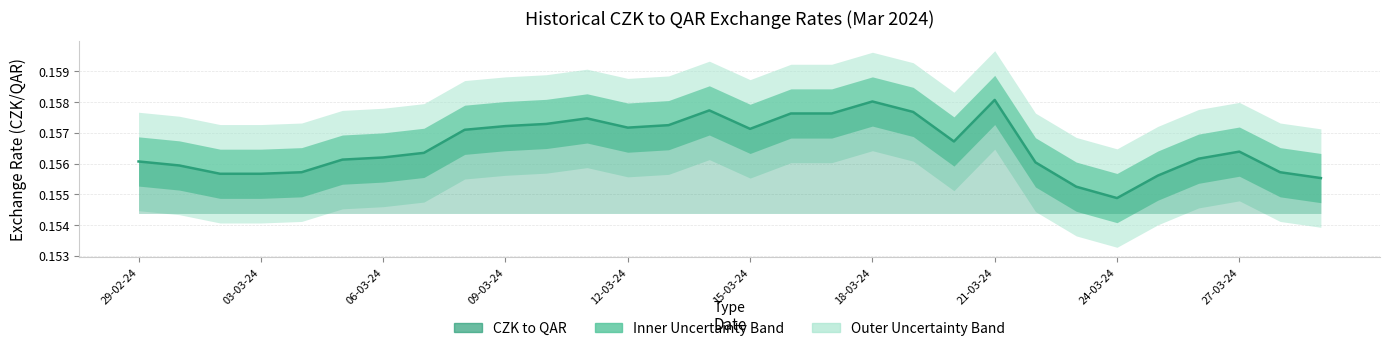

True or false: the data has more than 2 interior local peaks.

True